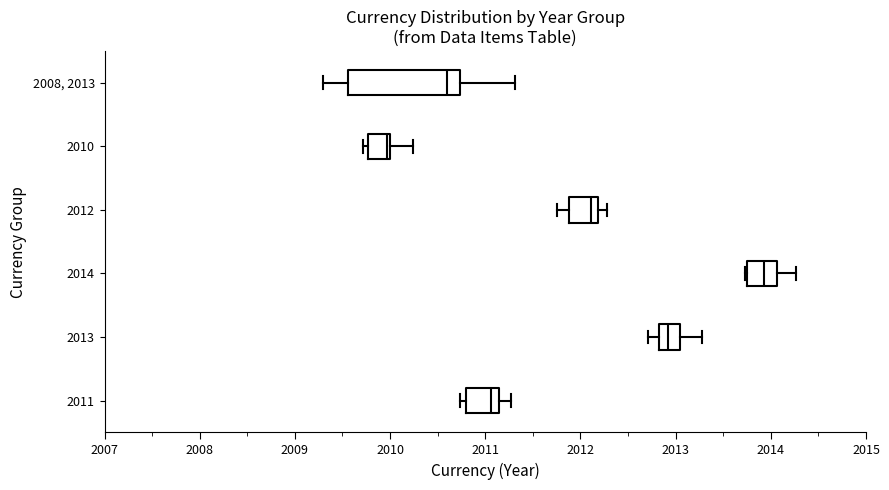

Reading bottom to top, transcribe this box plot: for each box, give where its median line is, the range the box spans, and where its two whiskers end, as read against the x-axis. The values are not printed on the chart, so give them approximately, as read against the axis.

2011: median 2011.1 (just left of the box's right edge), box 2010.8 to 2011.1, whiskers 2010.7 to 2011.3
2013: median 2012.9, box 2012.8 to 2013.0, whiskers 2012.7 to 2013.3
2014: median 2013.9, box 2013.8 to 2014.1, whiskers 2013.7 to 2014.3
2012: median 2012.1, box 2011.9 to 2012.2, whiskers 2011.8 to 2012.3
2010: median 2010.0 (just left of the box's right edge), box 2009.8 to 2010.0, whiskers 2009.7 to 2010.2
2008, 2013: median 2010.6, box 2009.6 to 2010.7, whiskers 2009.3 to 2011.3